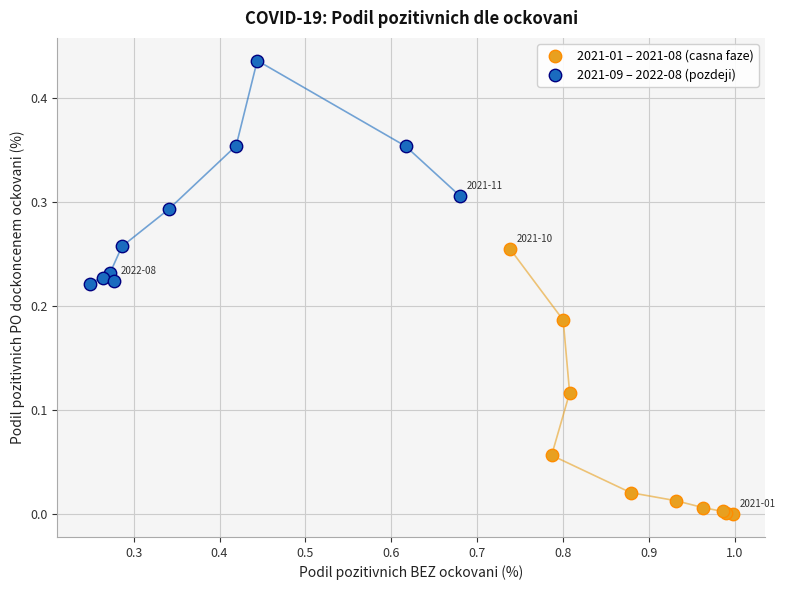

Which series reaches the maximum Y coordinate?

2021-09 – 2022-08 (pozdeji)